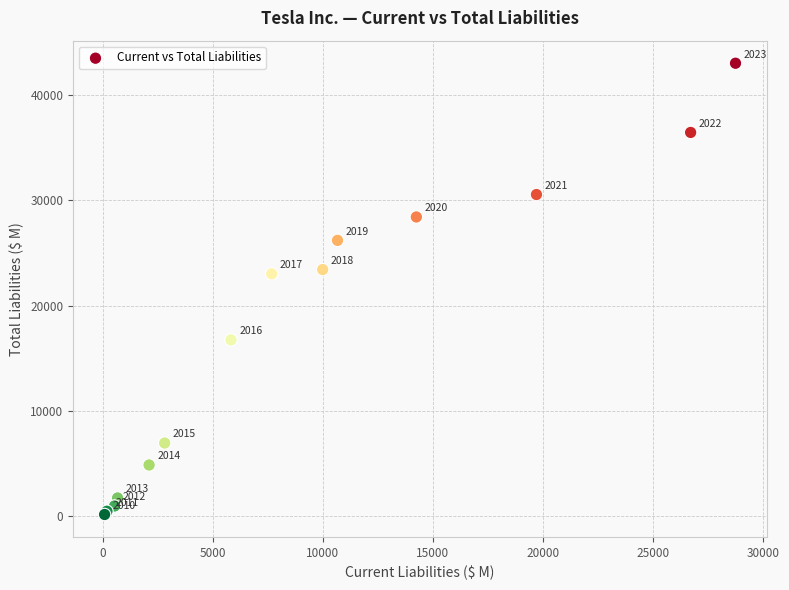

What Y value in the scatter plot is closest to 21594?

23023